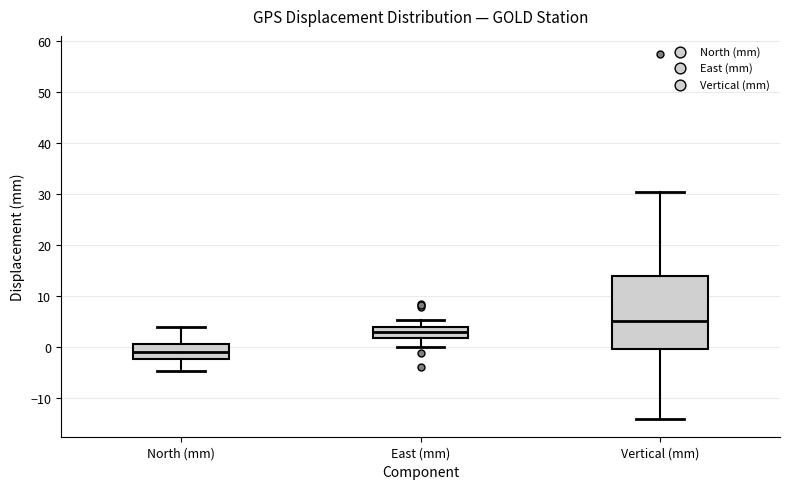

Reading left to right, read every box against the y-axis: the position of its median line, the range the box covers, and the ends of its whiskers. The values are not printed on the chart, so give them approximately, as read against the axis.

North (mm): median -1, box -2 to 1, whiskers -5 to 4
East (mm): median 3, box 2 to 4, whiskers 0 to 5
Vertical (mm): median 5, box 0 to 14, whiskers -14 to 30